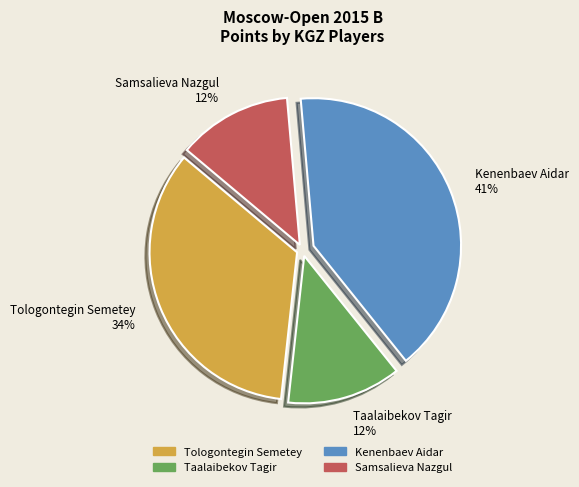

To the nearest percent, what percentage of the pie is Tologontegin Semetey 34%?

34%